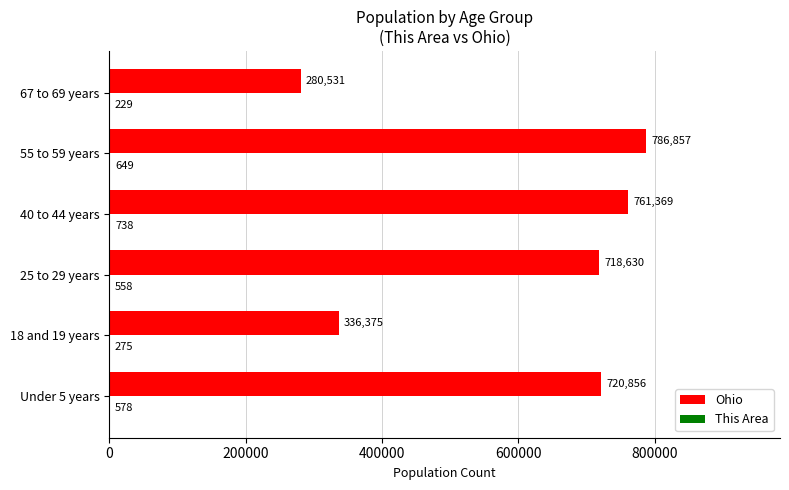

At which category is the sum across all series the highest?

55 to 59 years